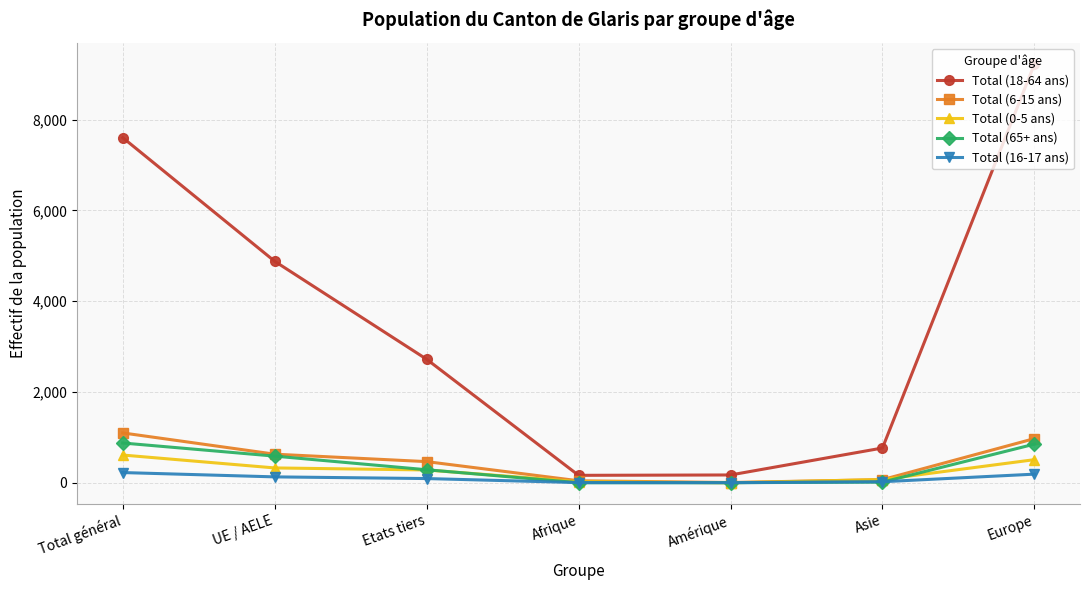

Does the chart display data point markers on the line(s)?

Yes